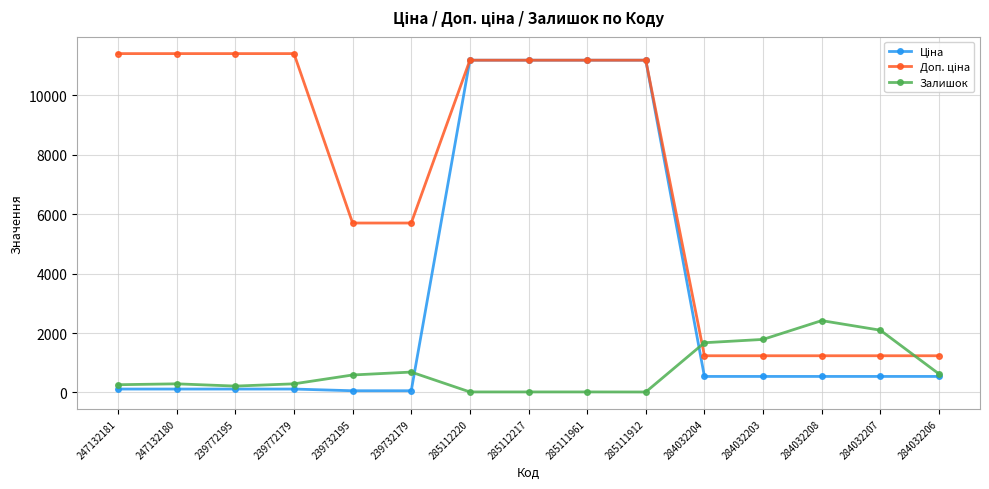

What is the difference between the highest and lowest values at 284032206?

696.4